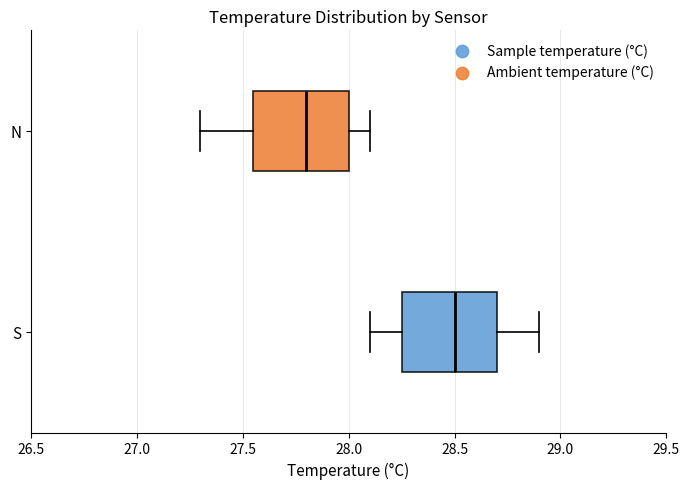

Reading bottom to top, read every box against the x-axis: the position of its median line, the range the box covers, and the ends of its whiskers. The values are not printed on the chart, so give them approximately, as read against the axis.

S: median 28.50, box 28.25 to 28.70, whiskers 28.10 to 28.90
N: median 27.80, box 27.55 to 28.00, whiskers 27.30 to 28.10